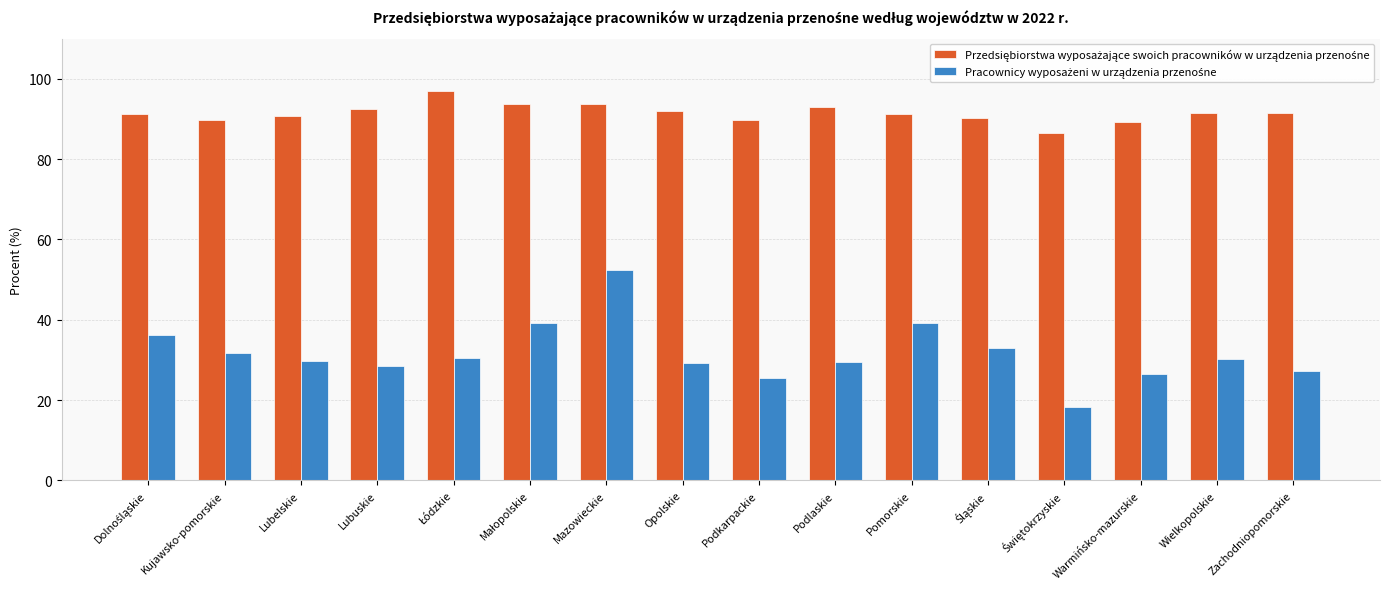

What is the spread (max minus min) of values at Zachodniopomorskie?

64.3